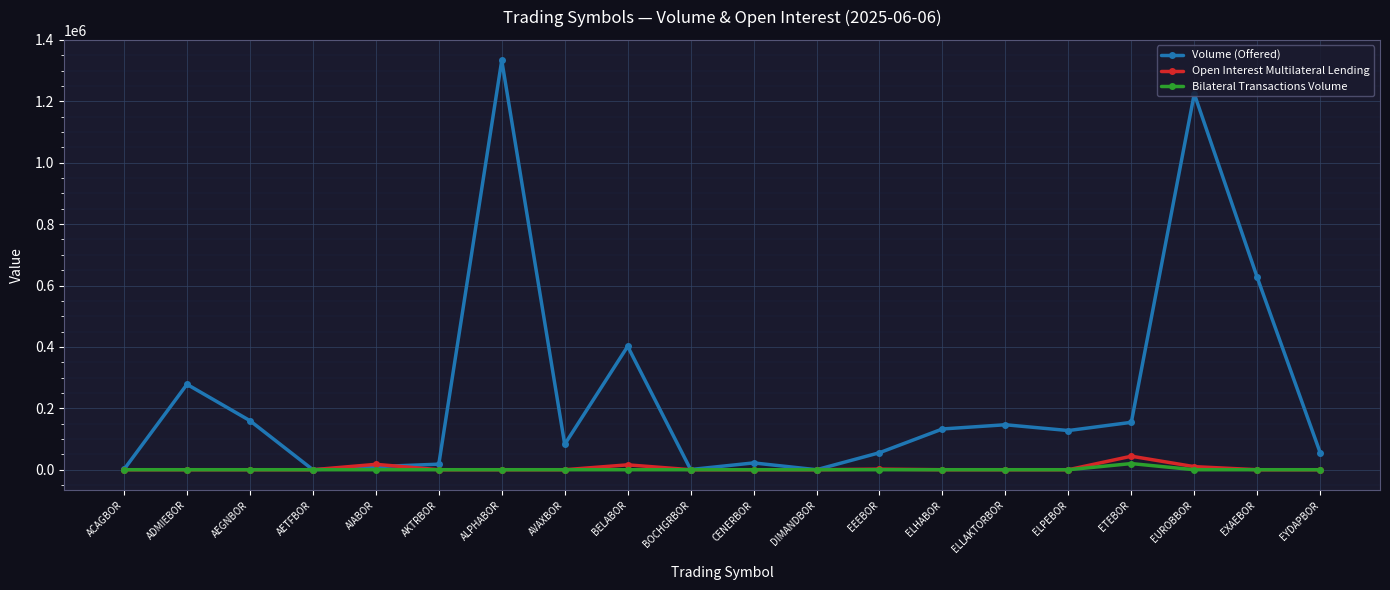

The value of Volume (Offered) at AEGNBOR is 221020. True or false?

False